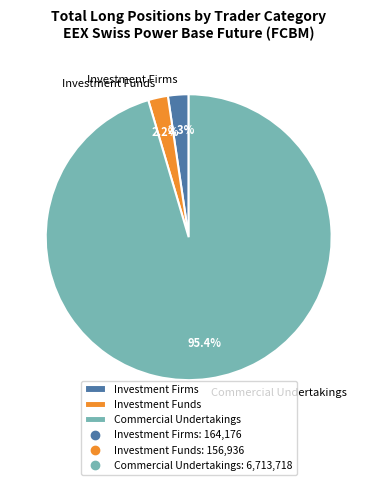

Which has a higher value, Investment Funds or Commercial Undertakings?

Commercial Undertakings